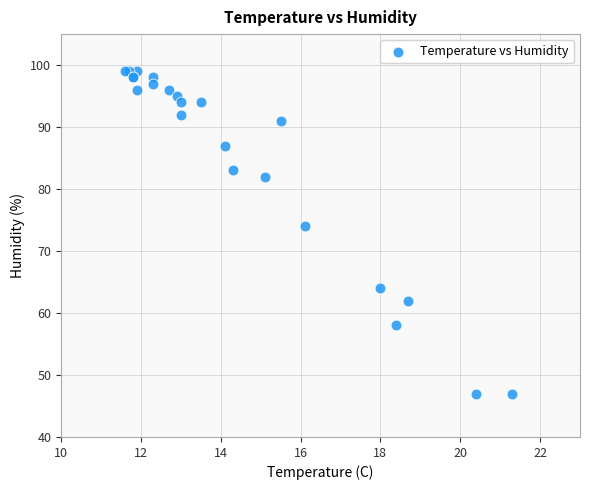

What Y value in the scatter plot is closest to 73?

74